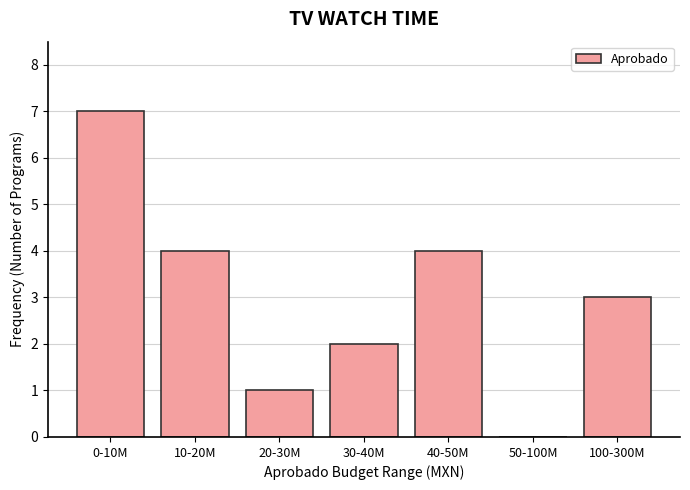

Reading left to right, extract all data points from this chart.

0-10M=7	10-20M=4	20-30M=1	30-40M=2	40-50M=4	50-100M=0	100-300M=3